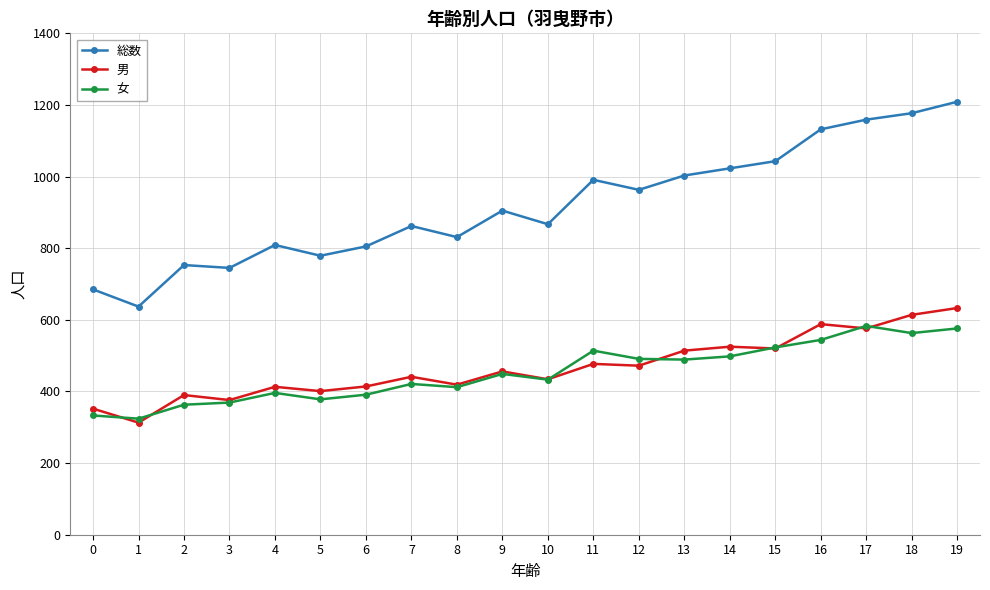

What is the average value of the 男 series?

466